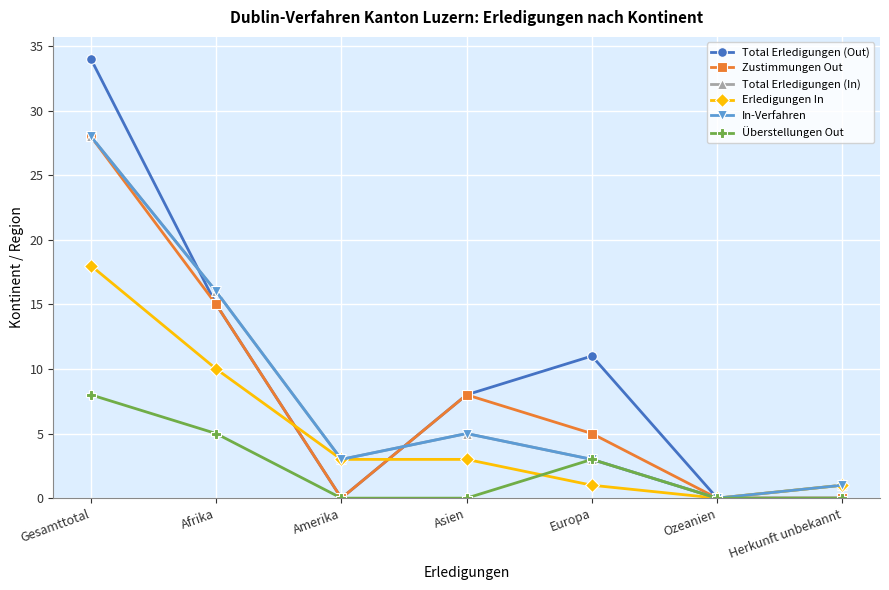

What is the difference between the In-Verfahren values at Gesamttotal and Herkunft unbekannt?

27